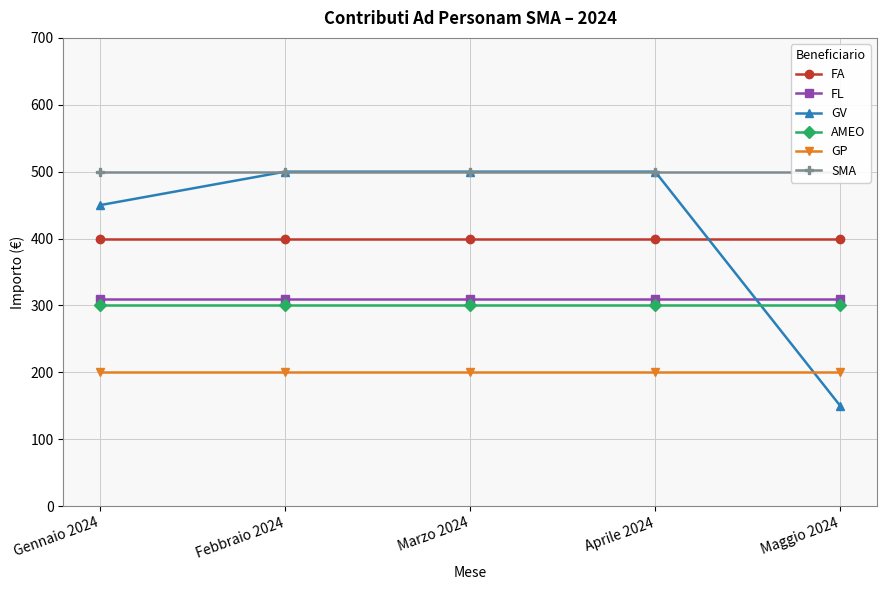

What is the sum of all FL values?

1550